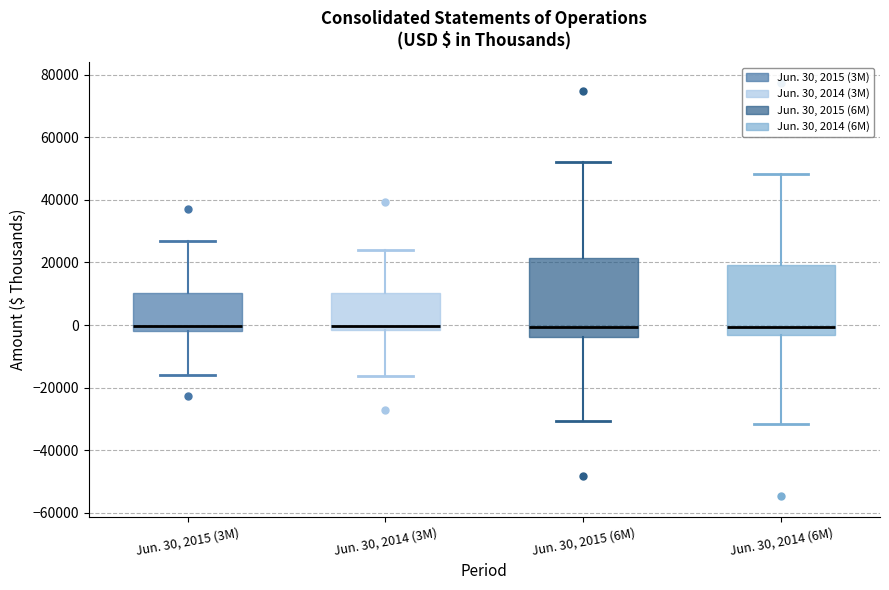

Comparing the boxes themselves (not the whiskers), which one is the tallest?

Jun. 30, 2015 (6M)